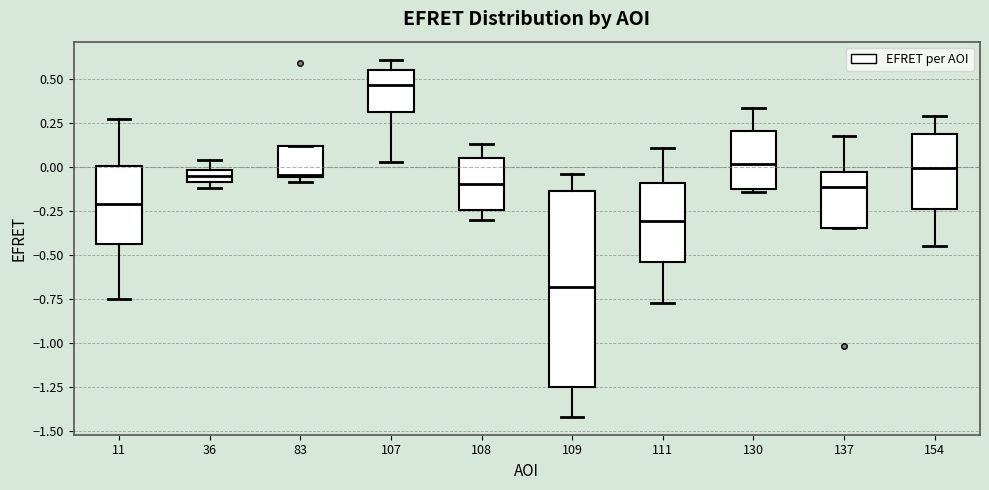

Where is the lower edge of the box at x = 11 on the y-axis? The values are not printed on the chart, so give them approximately, as read against the axis.

-0.45